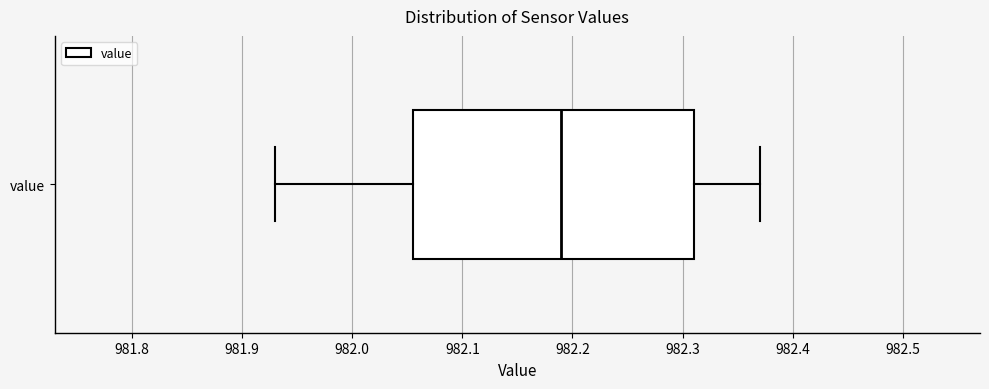

Transcribe this box plot: give where the median line is, the range the box spans, and where the two whiskers end, as read against the x-axis. The values are not printed on the chart, so give them approximately, as read against the axis.

median 982.19, box 982.06 to 982.31, whiskers 981.93 to 982.37